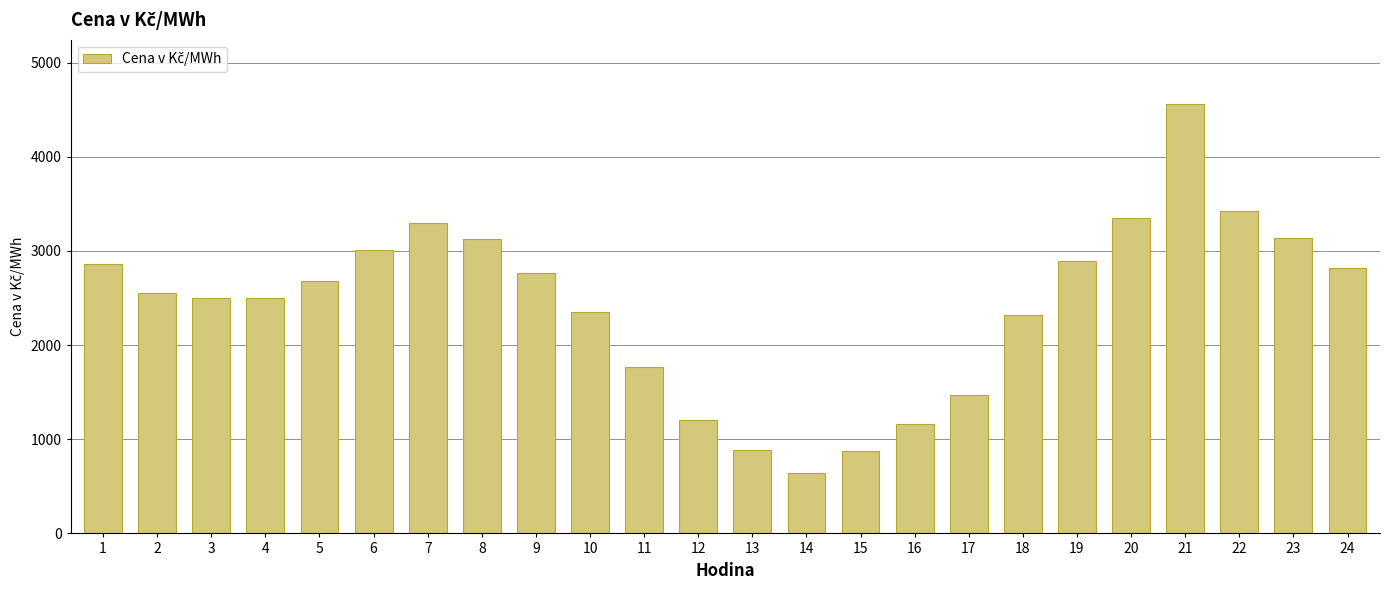

What is the minimum value shown in the chart?

643.0